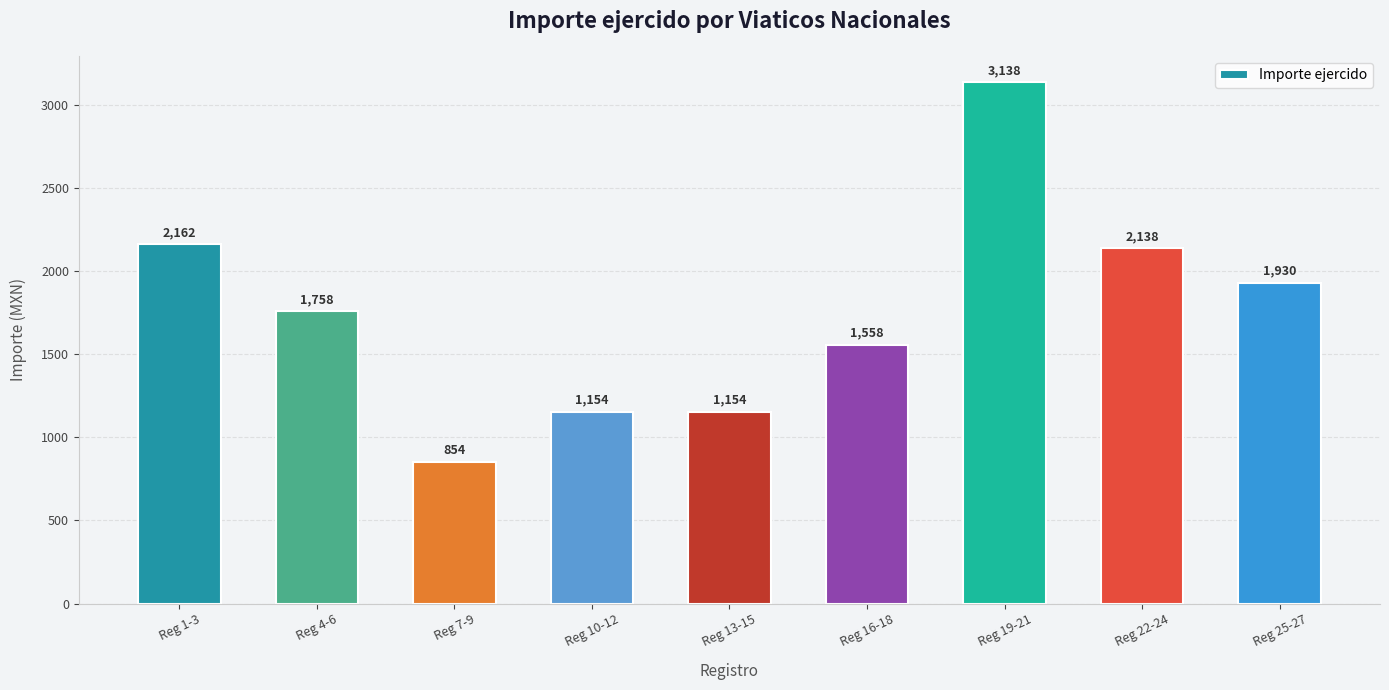

Reading left to right, extract all data points from this chart.

2162	1758	854	1154	1154	1558	3138	2138	1930